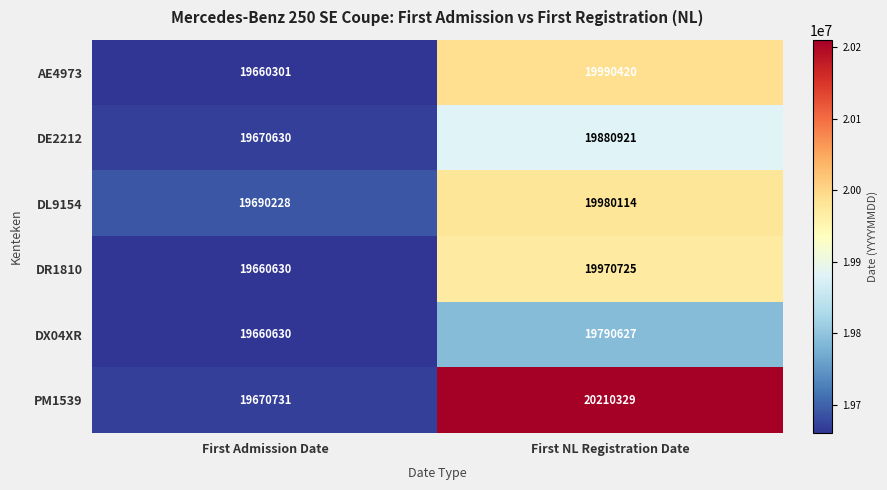

What is the total value across all series at First NL Registration Date?

119823136